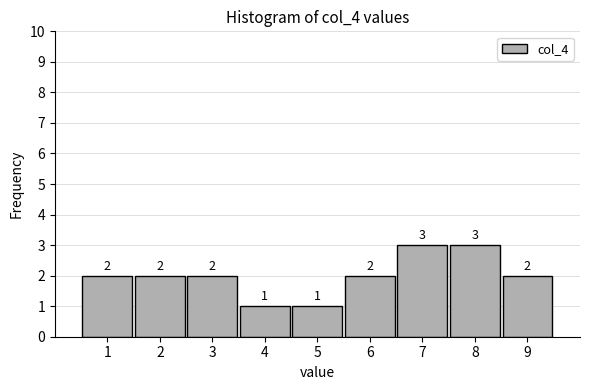

Reading left to right, transcribe this chart: for each bar, give the range it covers on the x-axis and its height.

0.5 to 1.5: 2
1.5 to 2.5: 2
2.5 to 3.5: 2
3.5 to 4.5: 1
4.5 to 5.5: 1
5.5 to 6.5: 2
6.5 to 7.5: 3
7.5 to 8.5: 3
8.5 to 9.5: 2